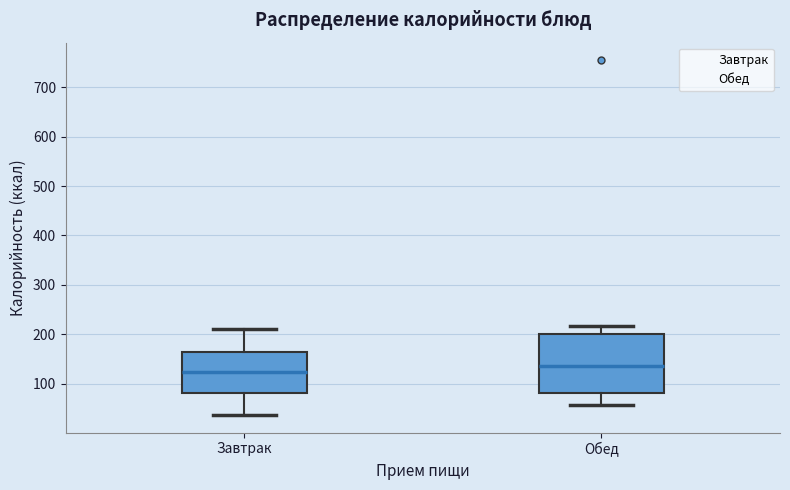

Where does the median line of the box for Завтрак sit on the y-axis? The values are not printed on the chart, so give them approximately, as read against the axis.

120